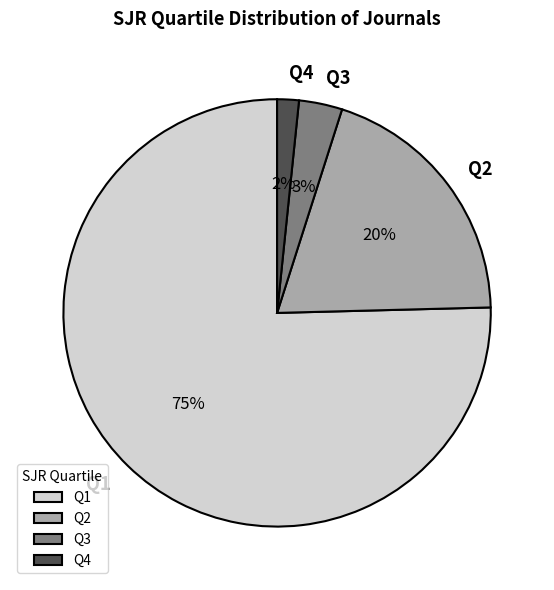

The Q2 slice represents 5% of the pie. True or false?

False